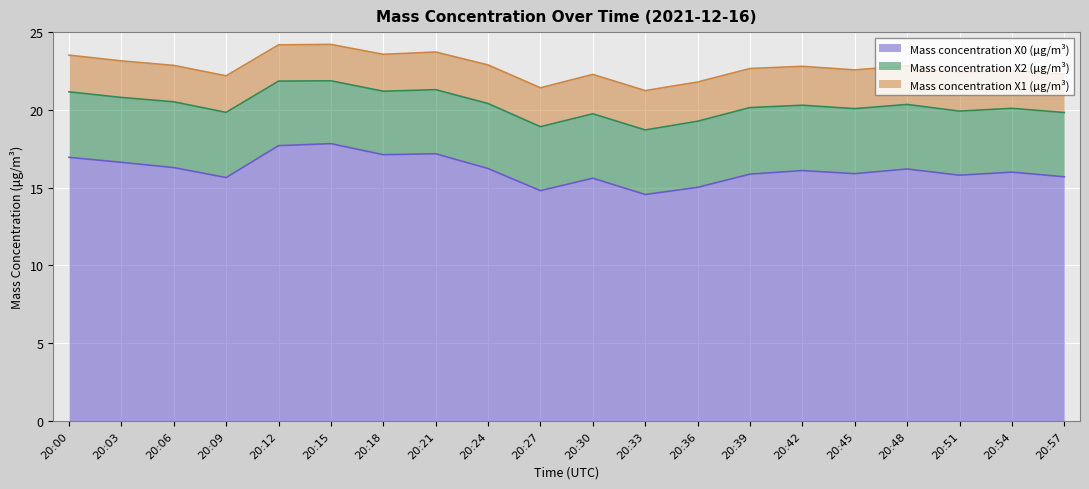

True or false: Mass concentration X2 (μg/m³) and Mass concentration X1 (μg/m³) intersect in this chart.

False